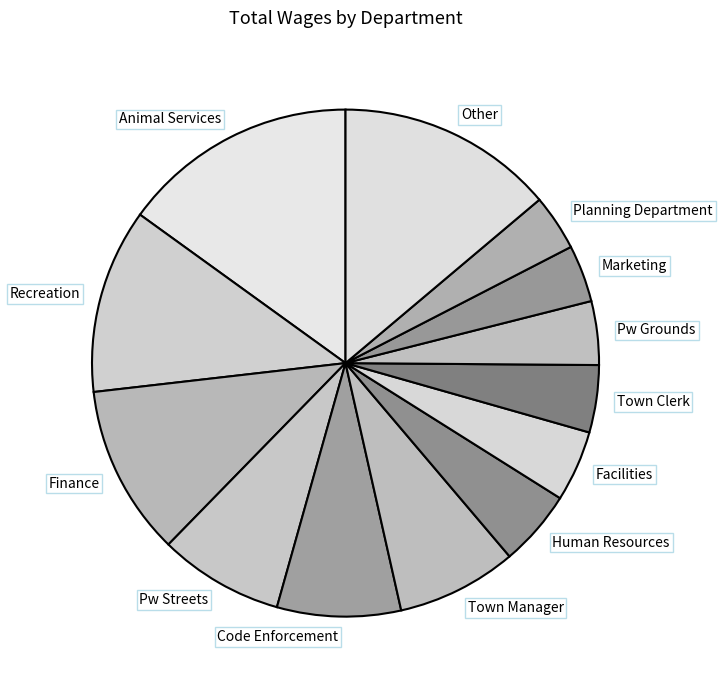

Count the number of slices in the pie.

13